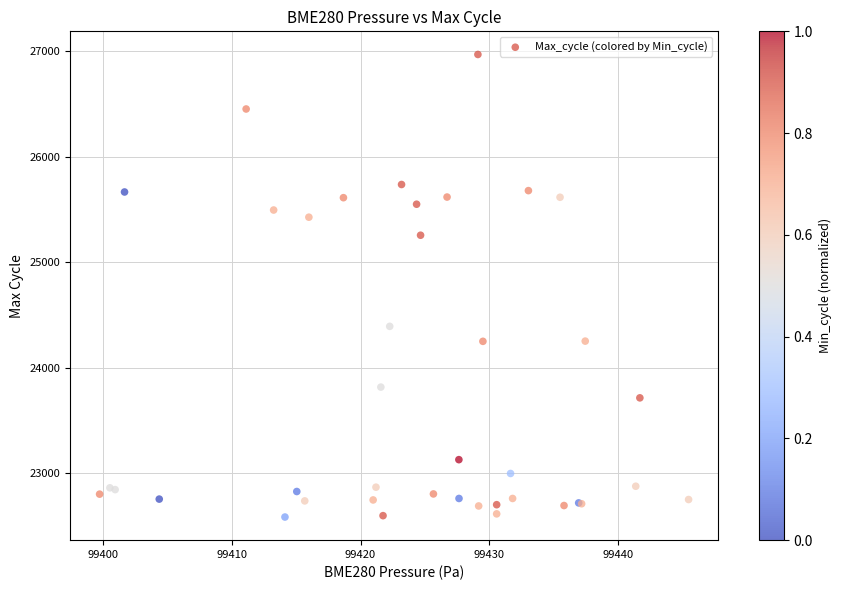

What Y value in the scatter plot is closest to 24776?

24391